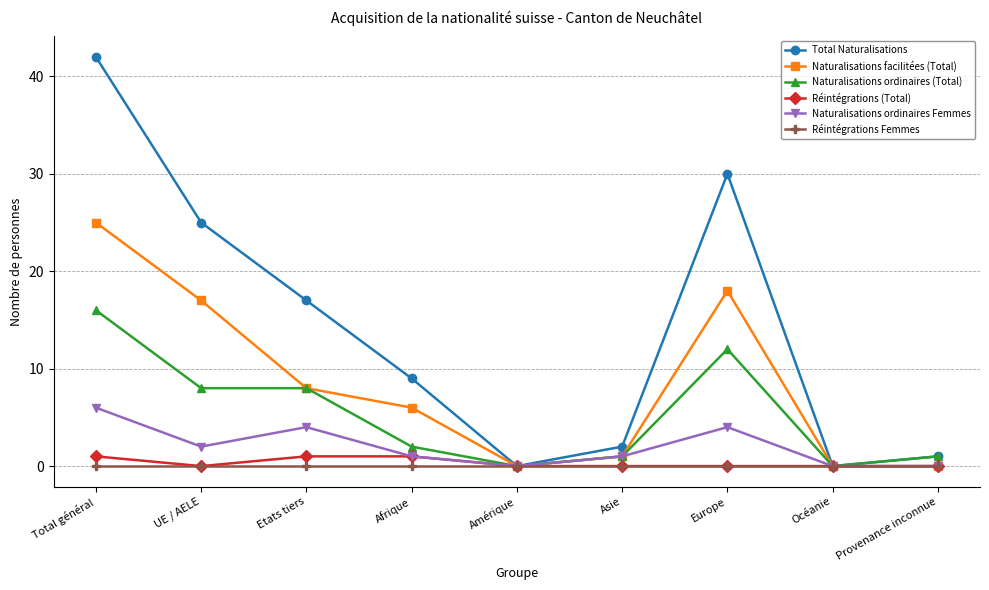

What are all the series names shown in the legend?

Total Naturalisations, Naturalisations facilitées (Total), Naturalisations ordinaires (Total), Réintégrations (Total), Naturalisations ordinaires Femmes, Réintégrations Femmes